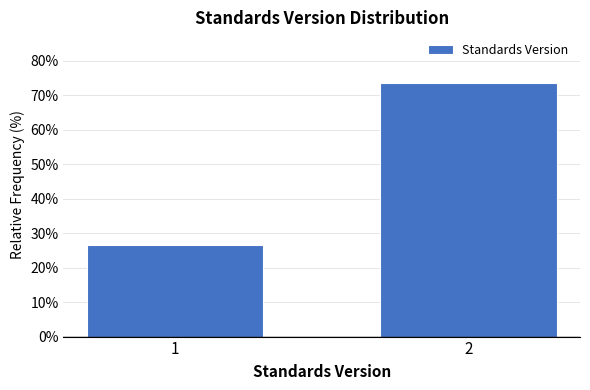

Reading right to left, what are all the values shown in this chart?

2=73.5	1=26.5